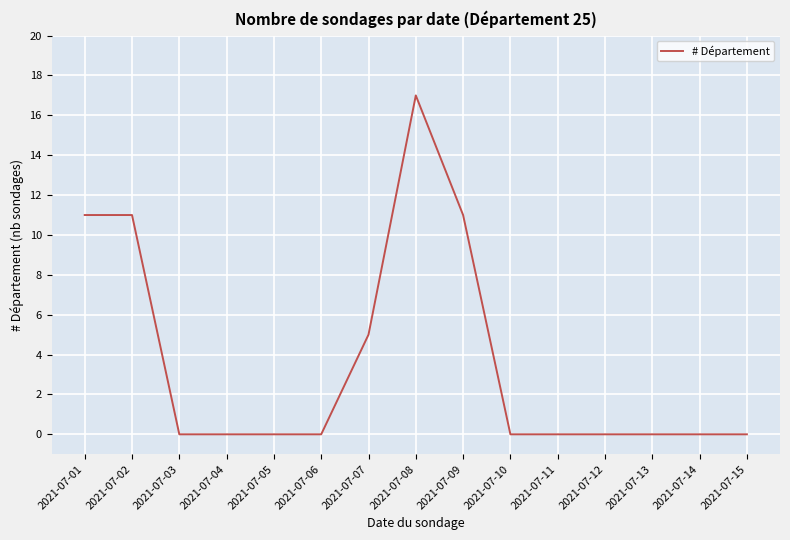

True or false: the data shows 11 at 2021-07-05.

False